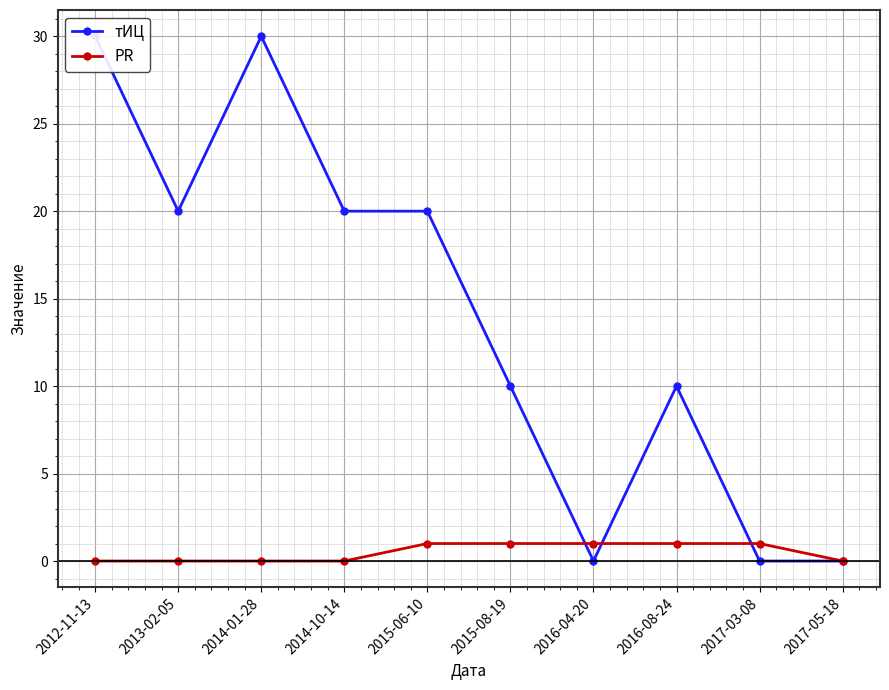

Reading left to right, transcribe all the data shown in this chart.

тИЦ: 30	20	30	20	20	10	0	10	0	0
PR: 0	0	0	0	1	1	1	1	1	0